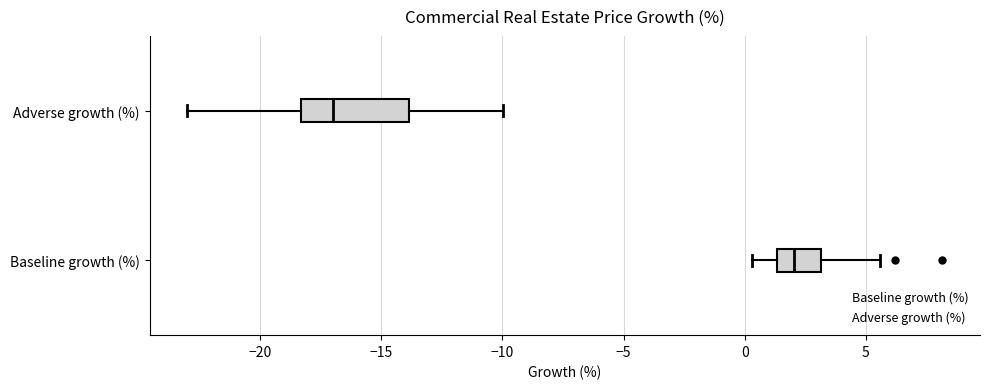

Reading bottom to top, transcribe this box plot: for each box, give where its median line is, the range the box spans, and where its two whiskers end, as read against the x-axis. The values are not printed on the chart, so give them approximately, as read against the axis.

Baseline growth (%): median 2.0, box 1.5 to 3.0, whiskers 0.5 to 5.5
Adverse growth (%): median -17.0, box -18.5 to -14.0, whiskers -23.0 to -10.0